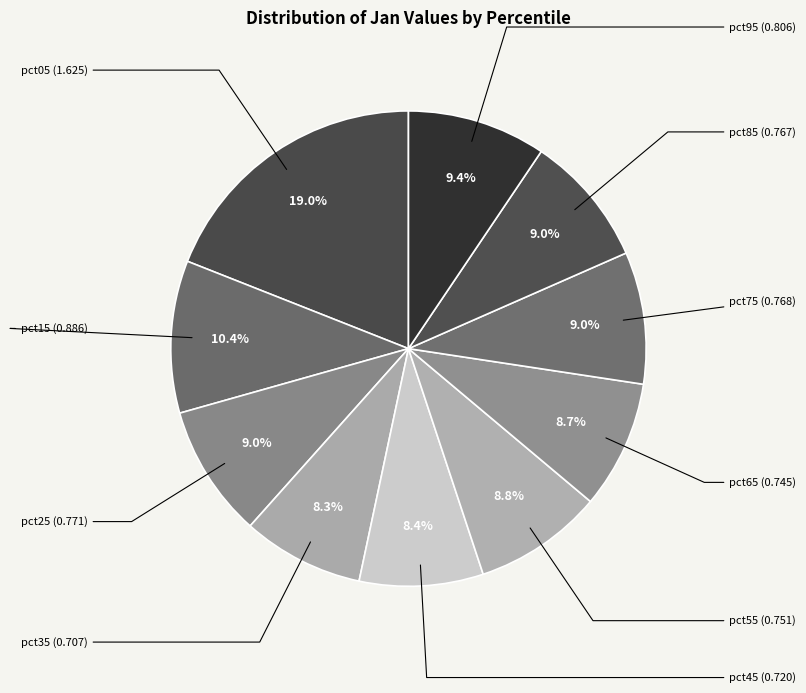

Which has a higher value, pct75 or pct35?

pct75